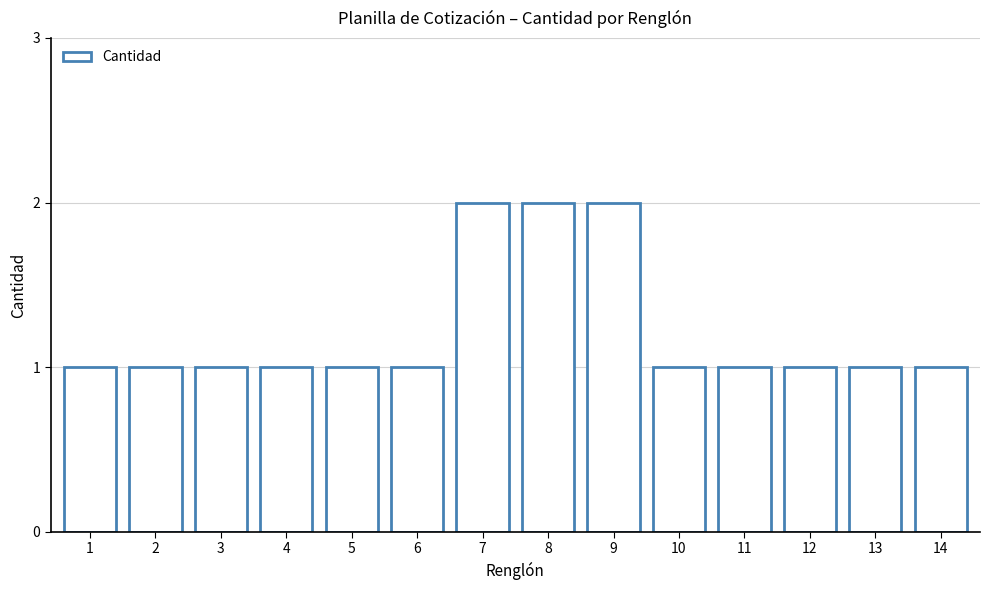

True or false: the data shows 2 at 7.

True